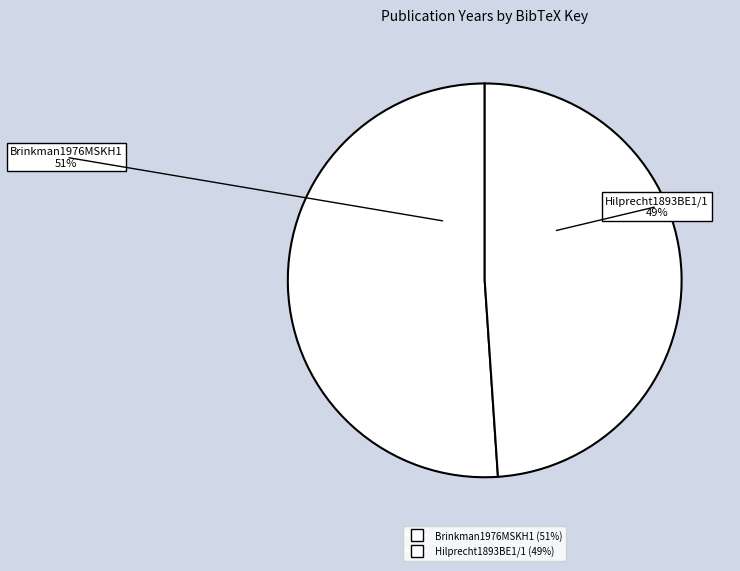

The Hilprecht1893BE1/1 slice represents 49% of the pie. True or false?

True